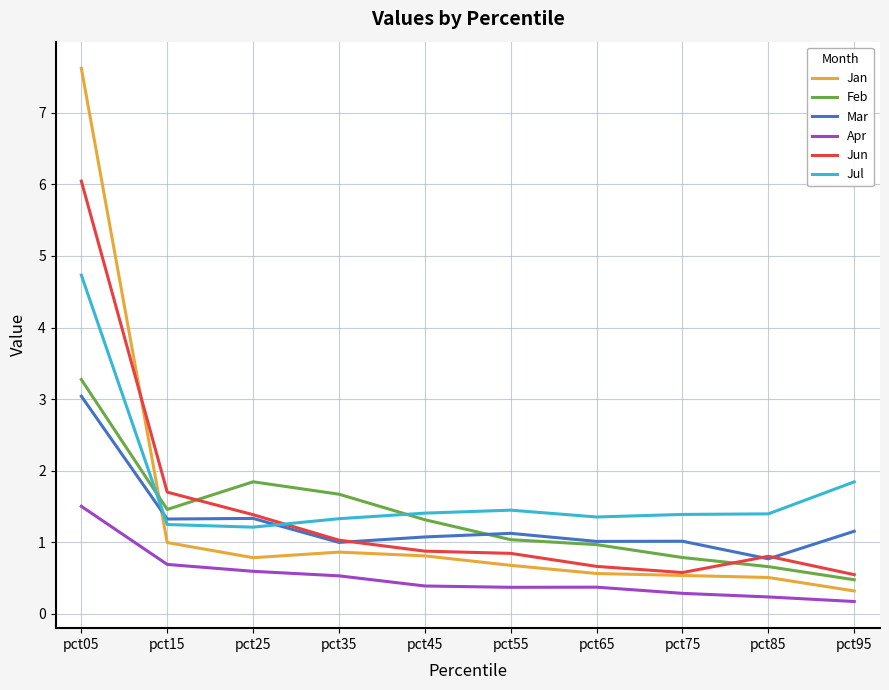

At how many categories does at least one series exceed 4?

1